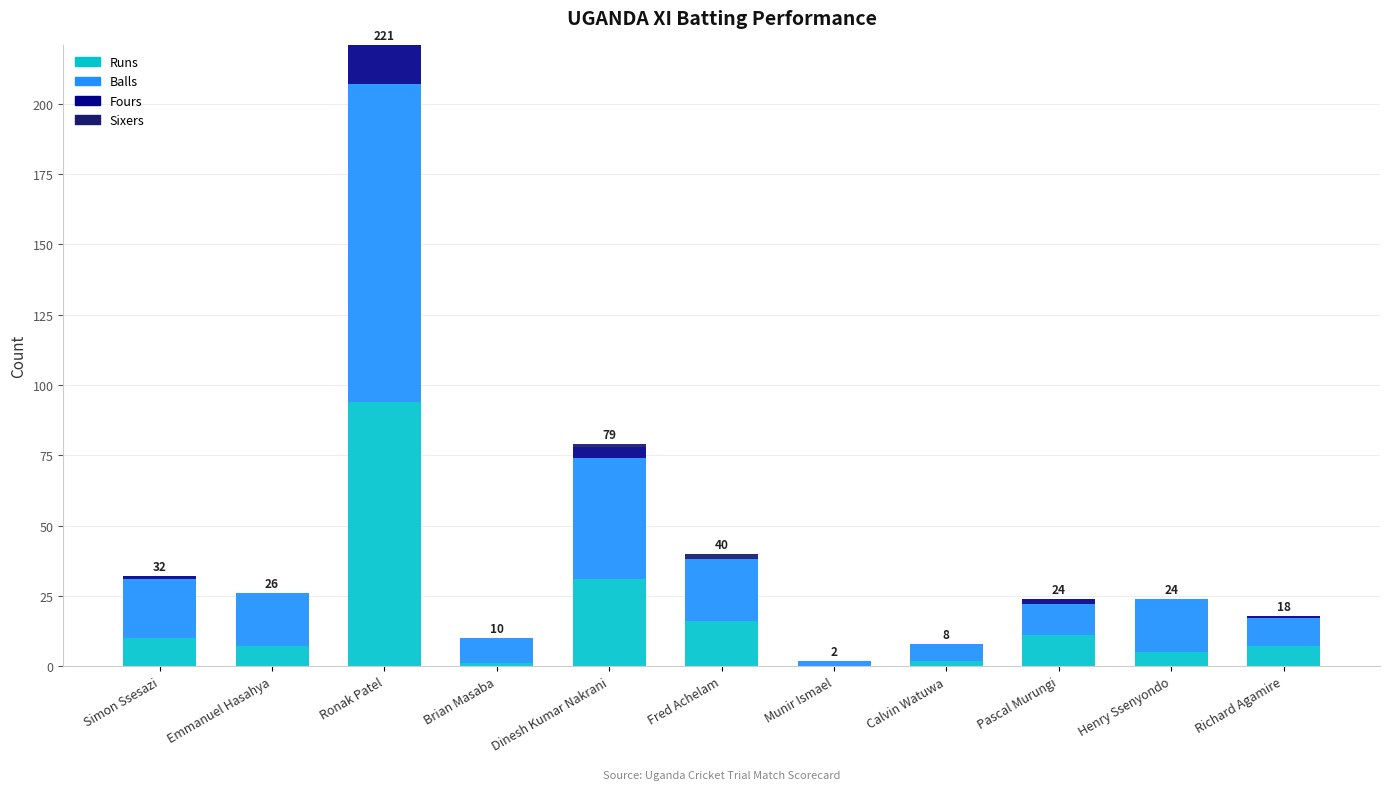

Count the number of categories in the chart.

11